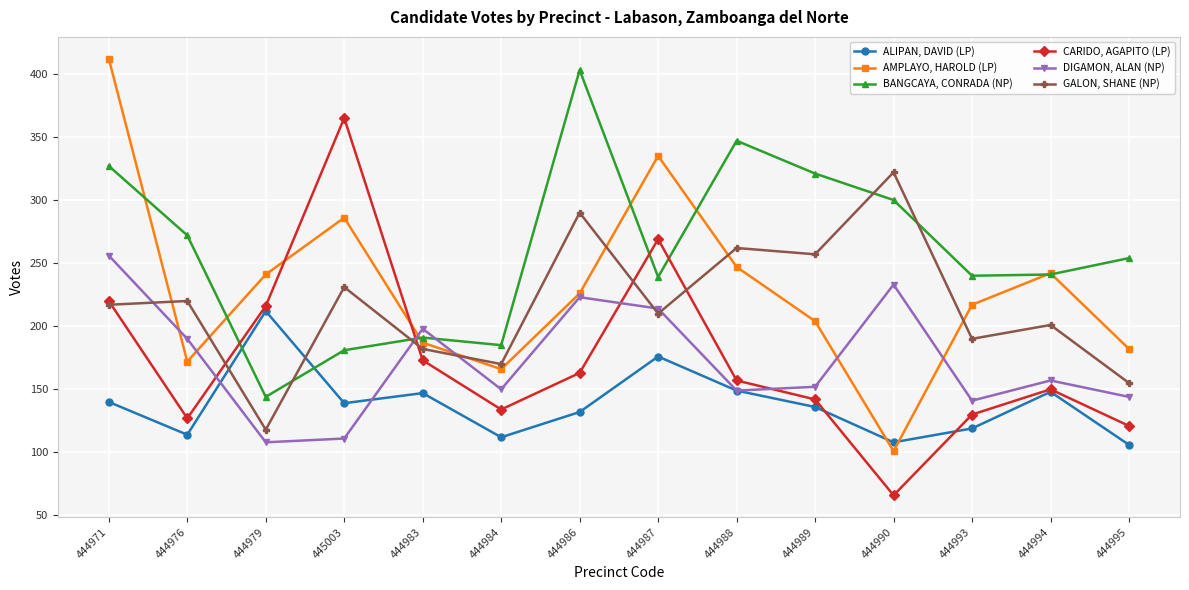

What is the value of the DIGAMON, ALAN (NP) point at the 4th from the left?

111